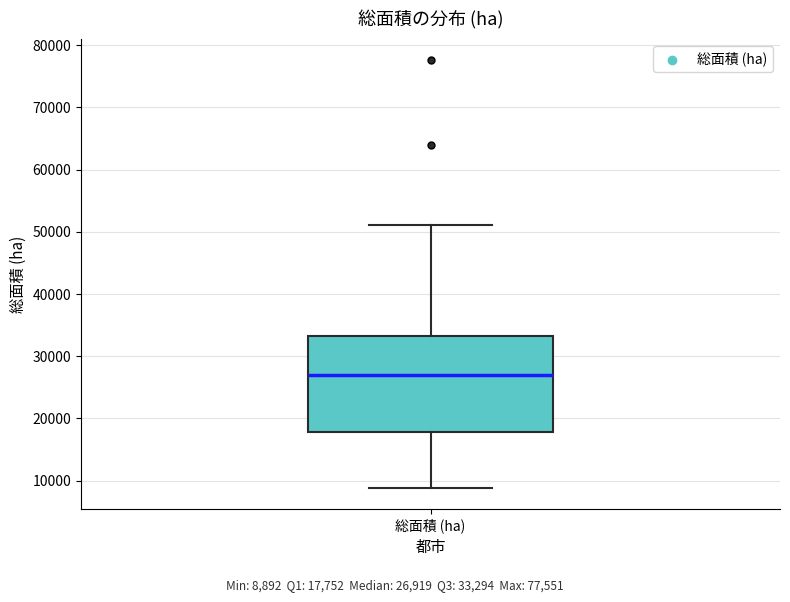

Where does the lower whisker of the box for 総面積 (ha) end on the y-axis? The values are not printed on the chart, so give them approximately, as read against the axis.

9000